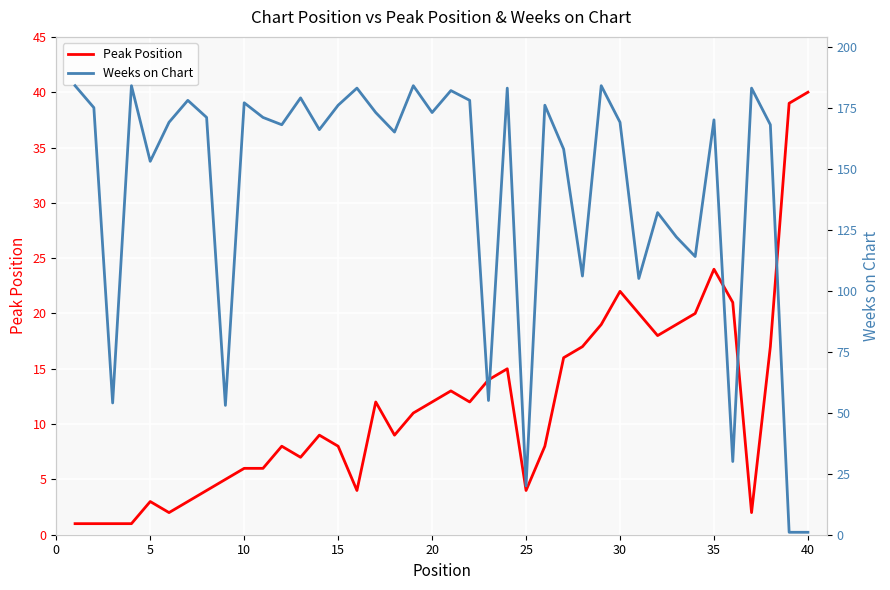

Which category has the highest value in the Peak Position series?

40